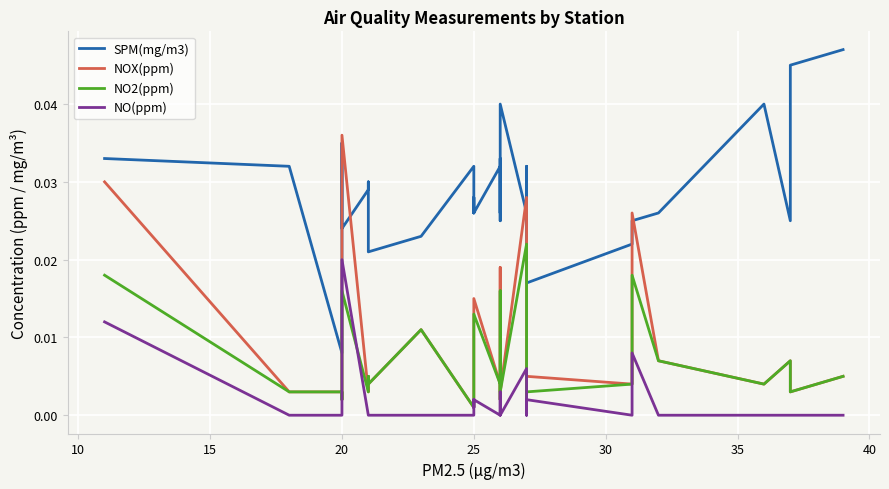

True or false: NOX(ppm) and NO(ppm) cross at least once.

False